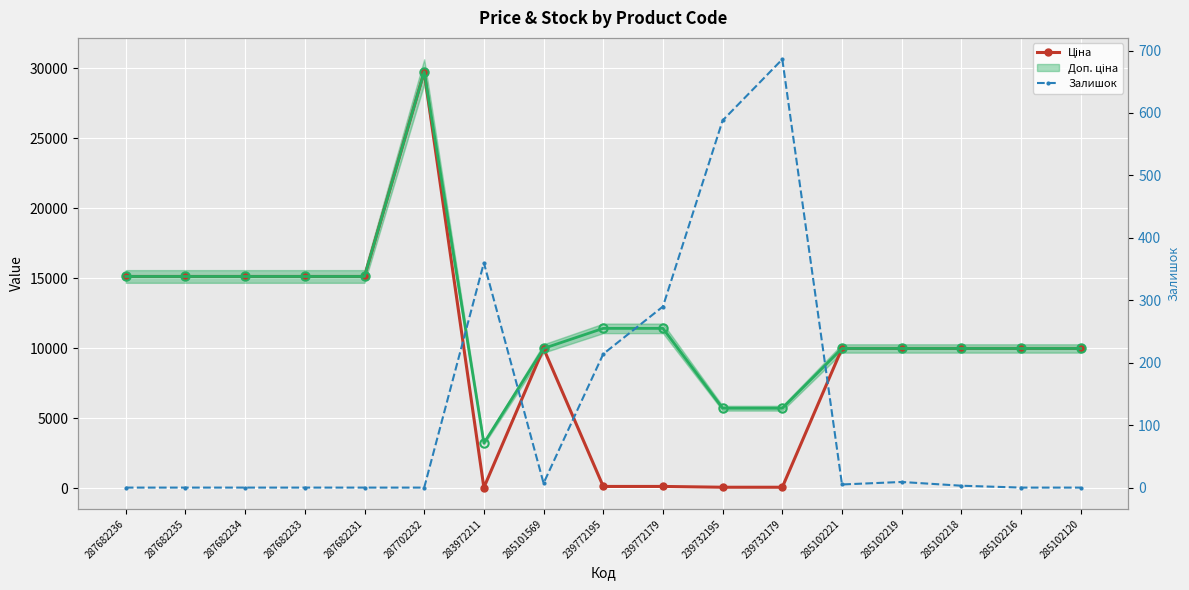

What is the label of the 5th point from the left?

287682231